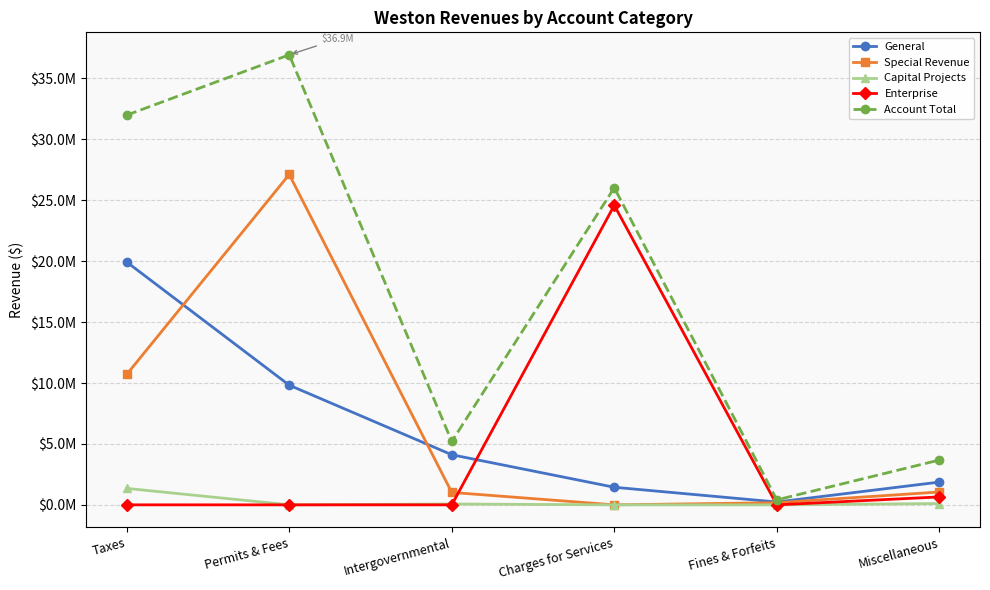

At which category is the sum across all series the highest?

Permits & Fees